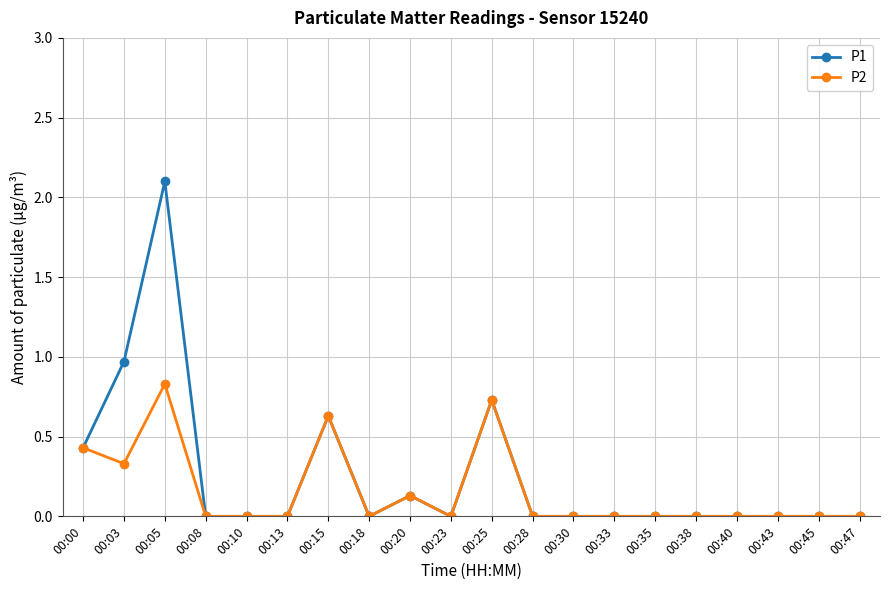

Which series has the widest spread of values?

P1